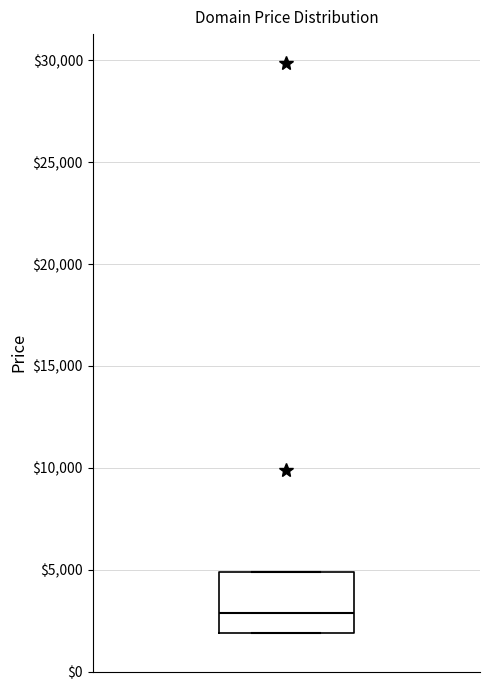

Where does the median line of the box sit on the y-axis? The values are not printed on the chart, so give them approximately, as read against the axis.

3000